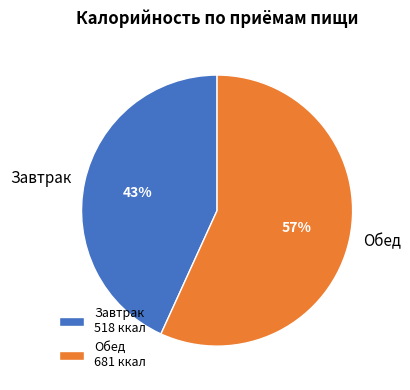

To the nearest percent, what percentage of the pie is Обед?

57%